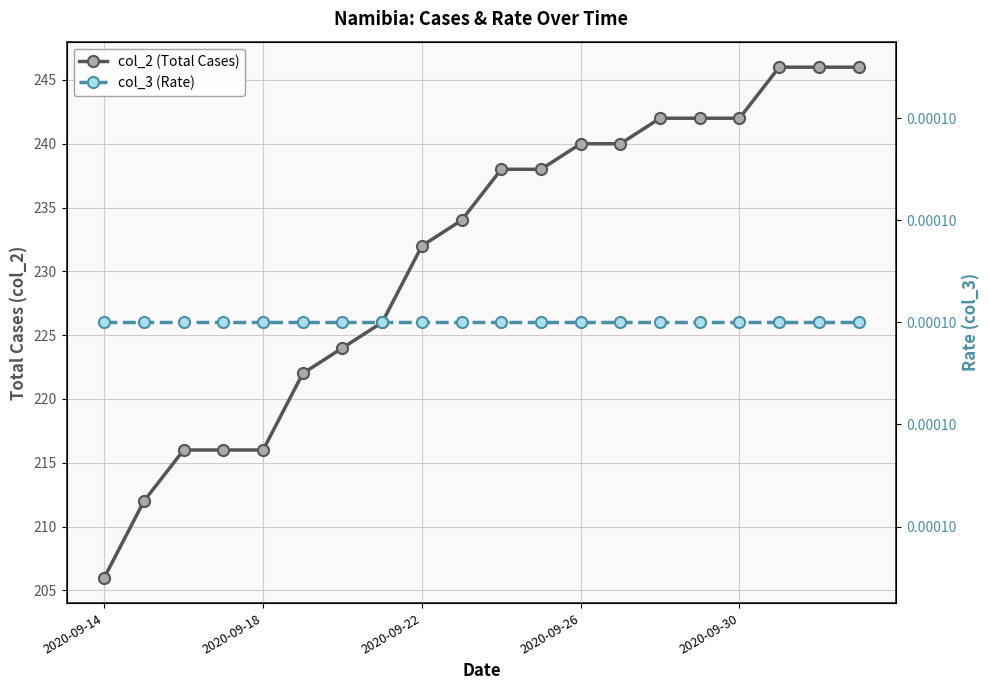

What is the value of the col_2 (Total Cases) point at the 15th from the left?

242.0